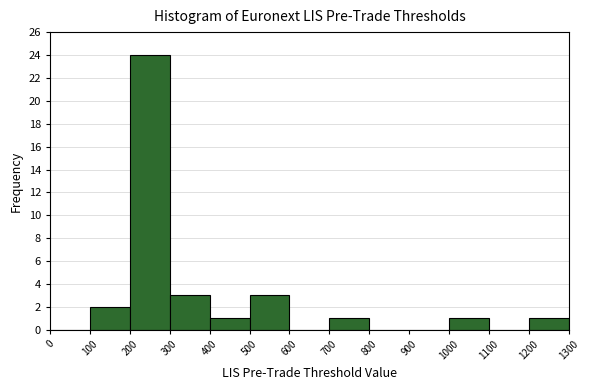

Over which range of the x-axis is the bar tallest?

200 to 300